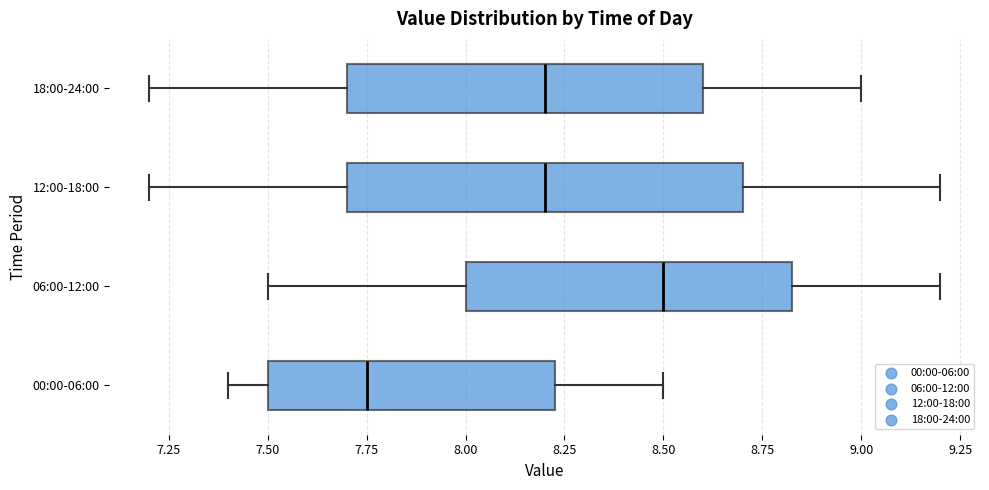

Which box has the furthest to the left median line?

00:00-06:00